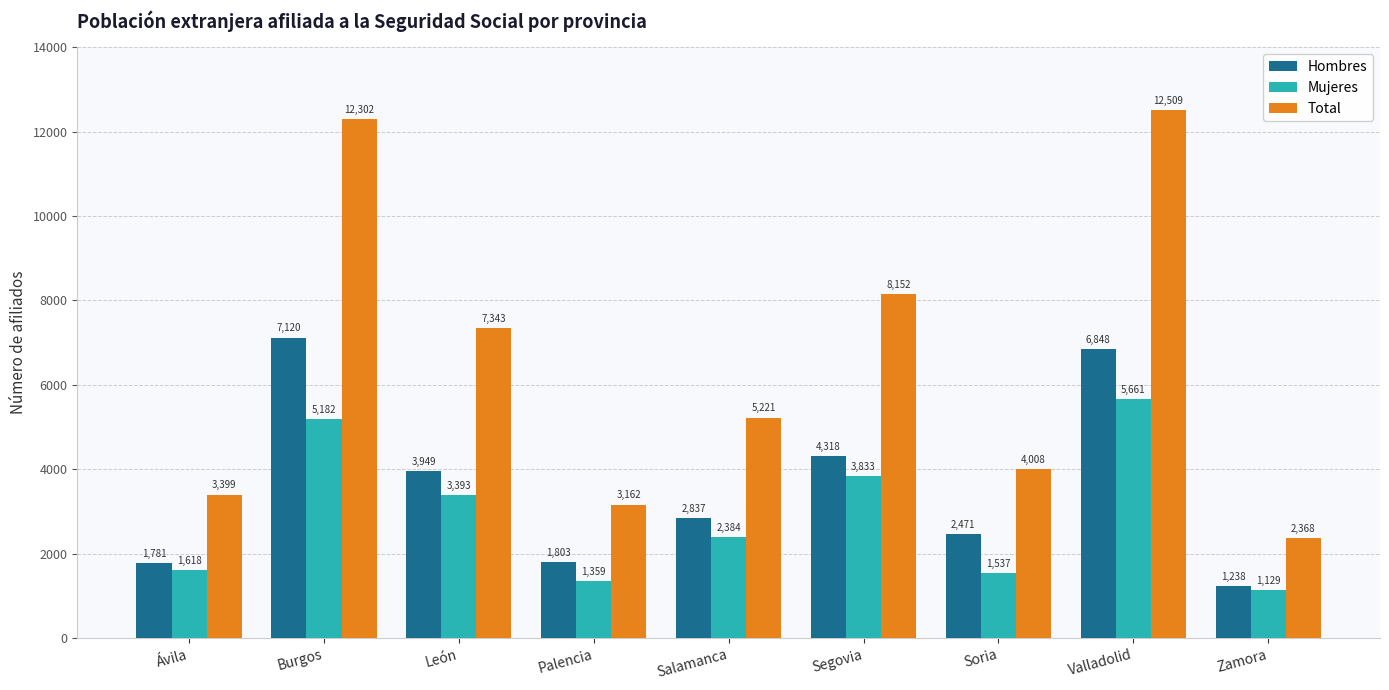

What is the minimum value for Hombres?

1238.0